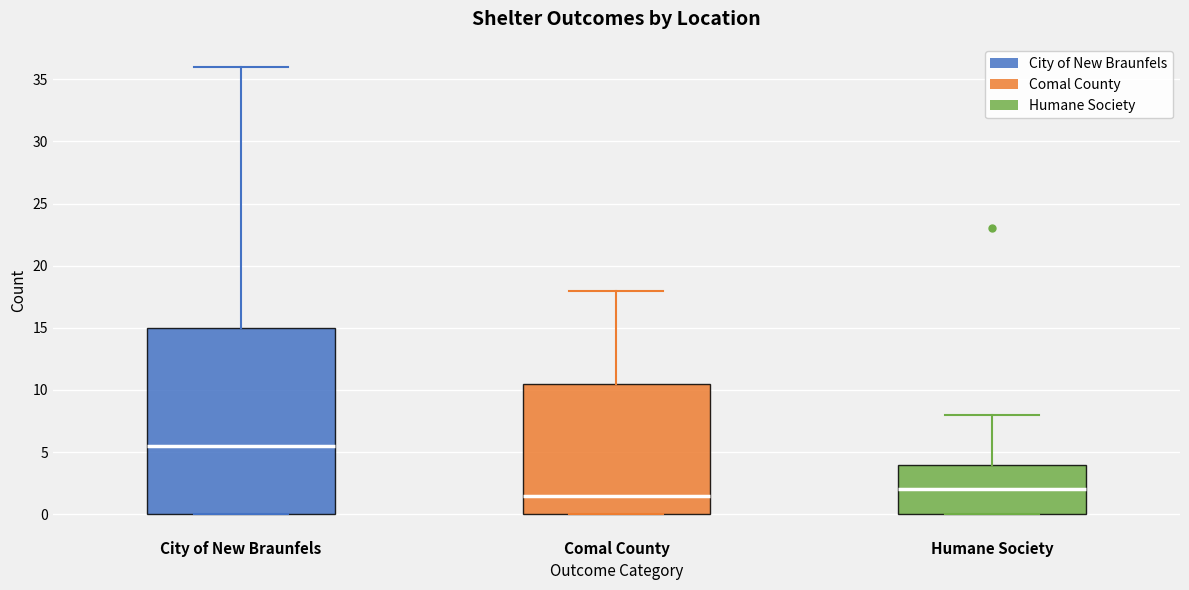

Which box's median line is the highest?

City of New Braunfels